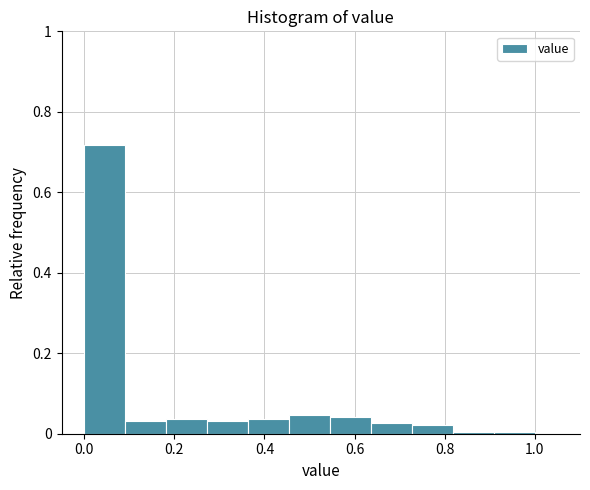

Reading left to right, list every bar in this chart as the range it spans on the x-axis followed by its height. Neither the bar edges nor the heights are printed on the chart, so give them approximately, as read against the axes.

0.00 to 0.10: 0.72
0.10 to 0.18: 0.04
0.18 to 0.28: 0.04
0.28 to 0.36: 0.04
0.36 to 0.46: 0.04
0.46 to 0.54: 0.04
0.54 to 0.64: 0.04
0.64 to 0.72: 0.02
0.72 to 0.82: 0.02
0.82 to 0.90: under 0.02
0.90 to 1.00: under 0.02